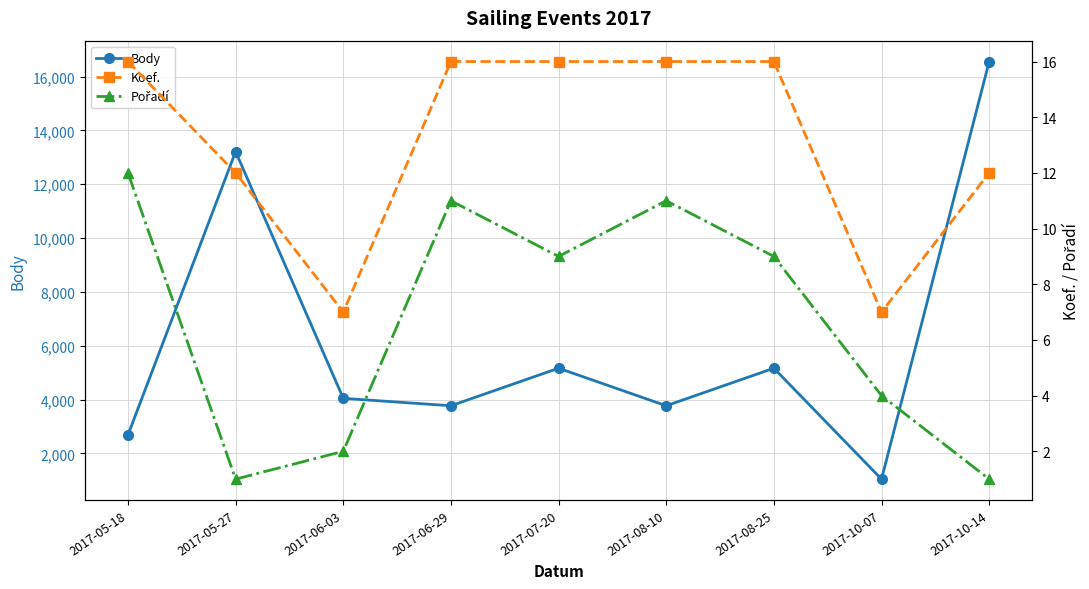

Reading right to left, transcribe all the data shown in this chart.

Body: 16557	1046	5166	3771	5166	3771	4047	13212	2687
Koef.: 12	7	16	16	16	16	7	12	16
Pořadí: 1	4	9	11	9	11	2	1	12